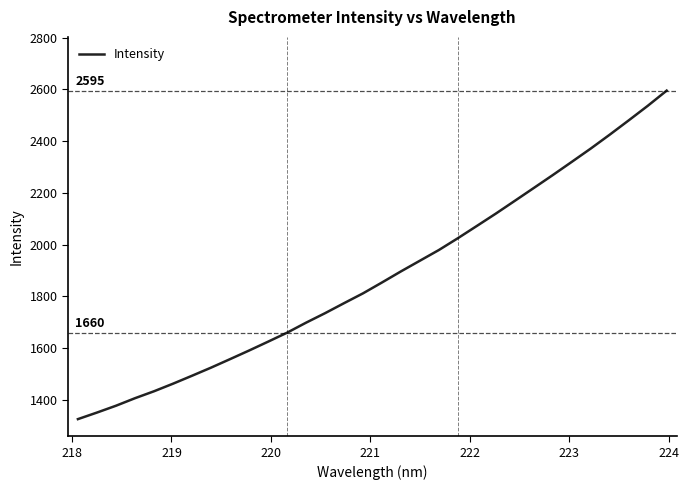

Count the number of data series in this chart.

1